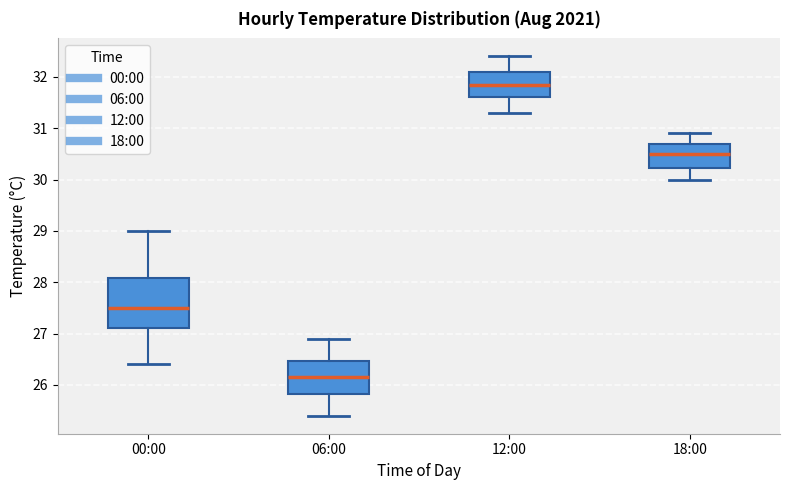

Which box is the tallest, from its lower edge to its upper edge?

00:00